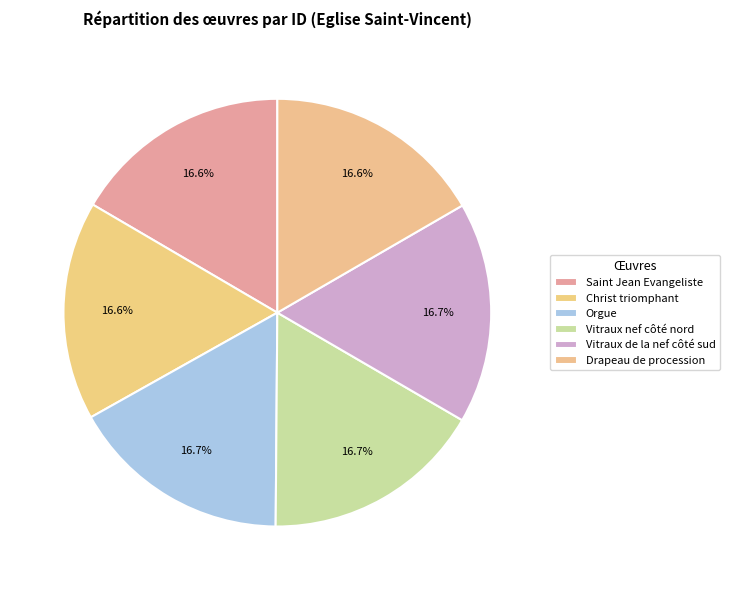

How many slices are in this pie chart?

6